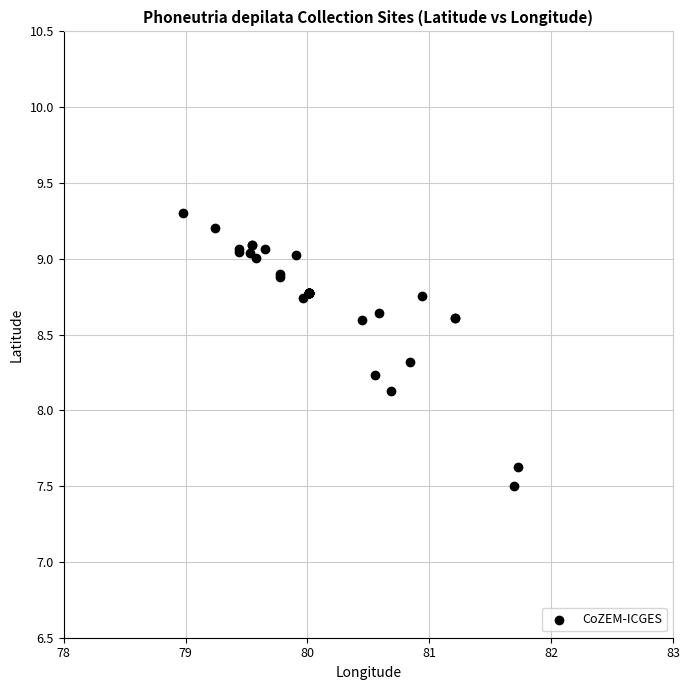

What Y value in the scatter plot is closest to 8?

8.1